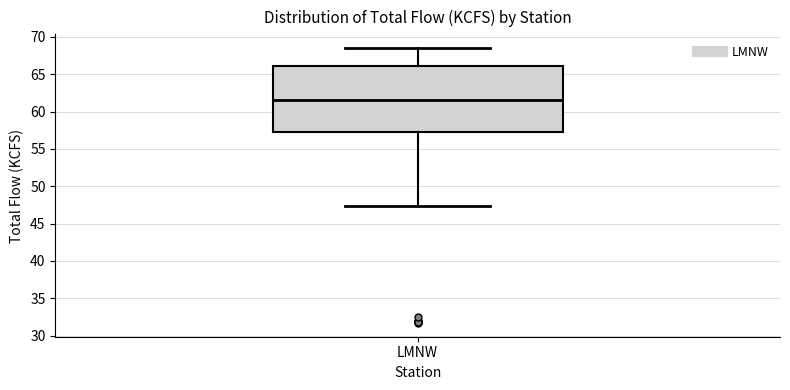

Read this box plot against the y-axis: the position of the median line, the range covered by the box, and the ends of both whiskers. The values are not printed on the chart, so give them approximately, as read against the axis.

median 61.5, box 57.0 to 66.0, whiskers 47.5 to 68.5